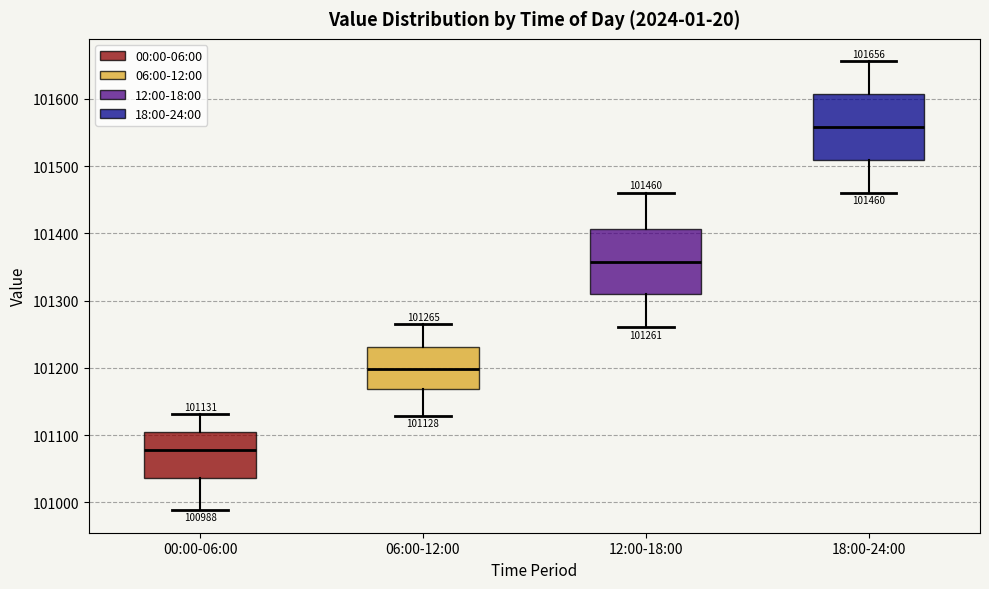

Which box's median line is the lowest?

00:00-06:00